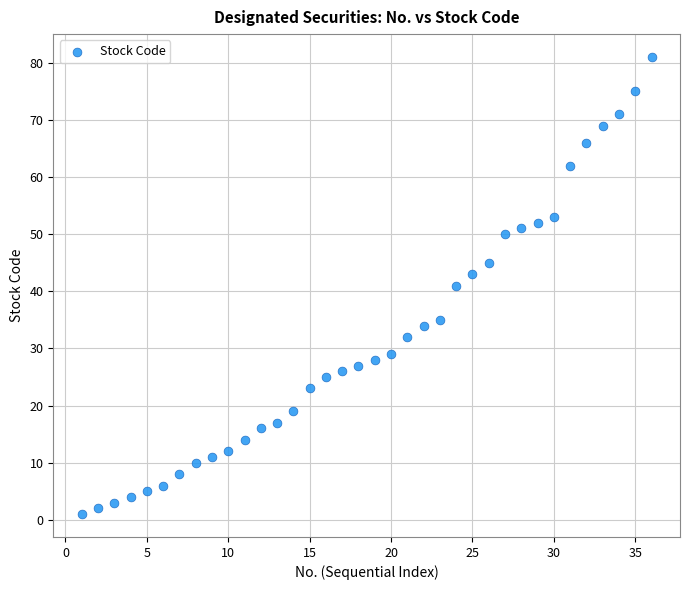

What is the range of X values (max minus min)?

35